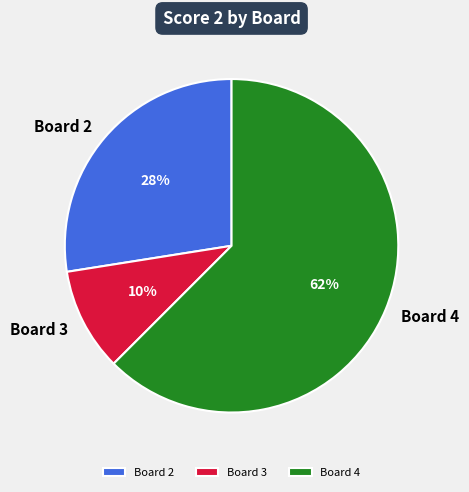

The Board 3 slice represents 10% of the pie. True or false?

True